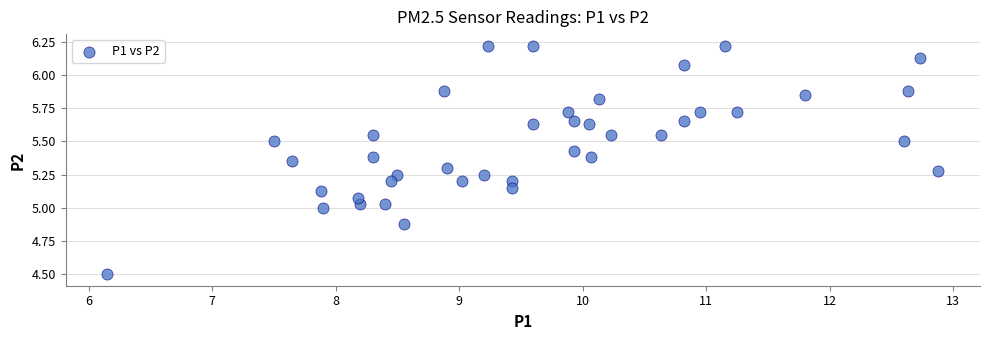

What is the range of Y values (max minus min)?

1.7